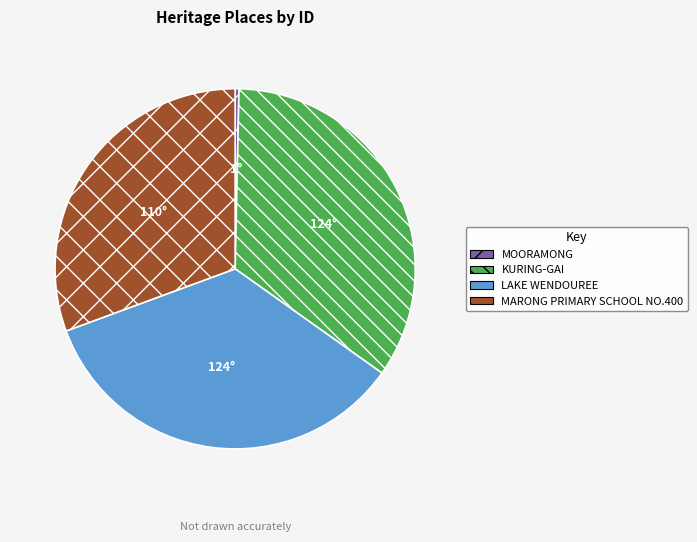

Which slice is the smallest?

MOORAMONG